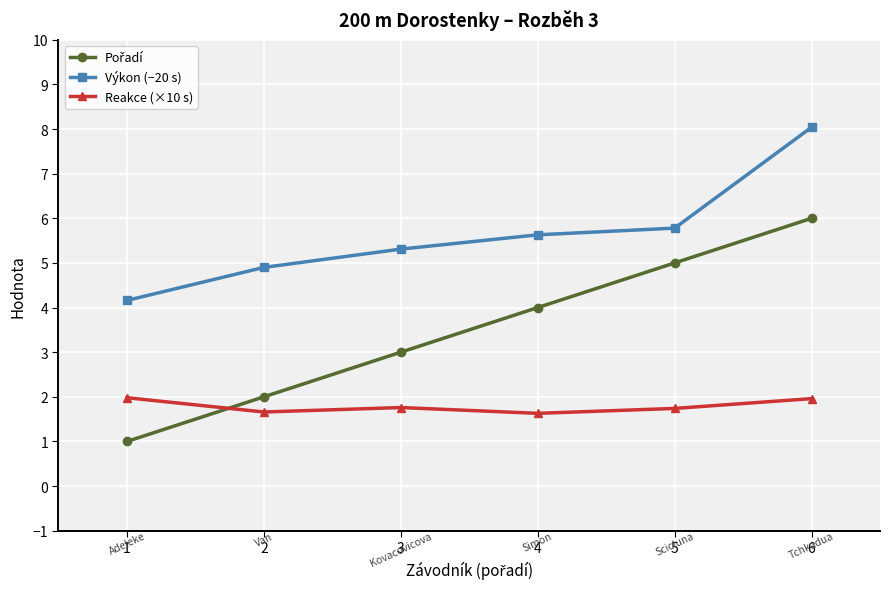

Is it true that Reakce (×10 s) equals 1.6 at 4?

True